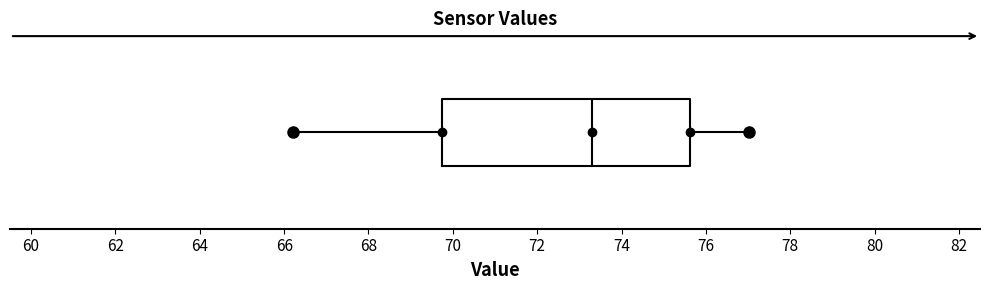

Where is the right edge of the box on the x-axis? The values are not printed on the chart, so give them approximately, as read against the axis.

75.6